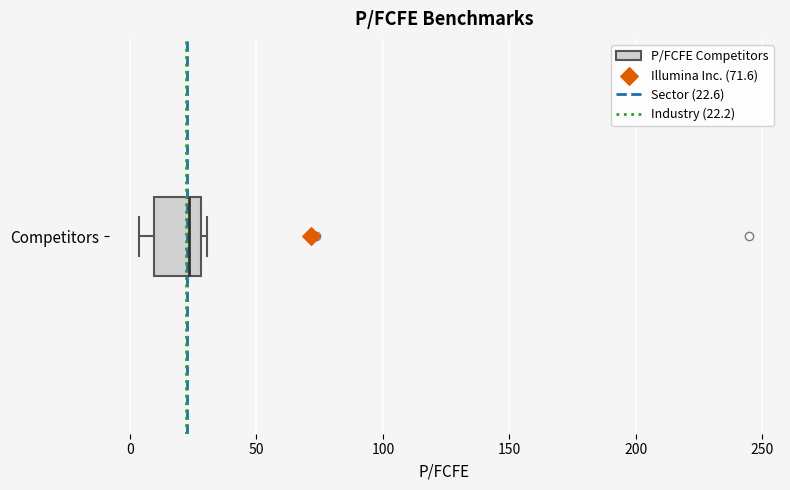

Where does the left whisker of the box for Competitors end on the x-axis? The values are not printed on the chart, so give them approximately, as read against the axis.

5